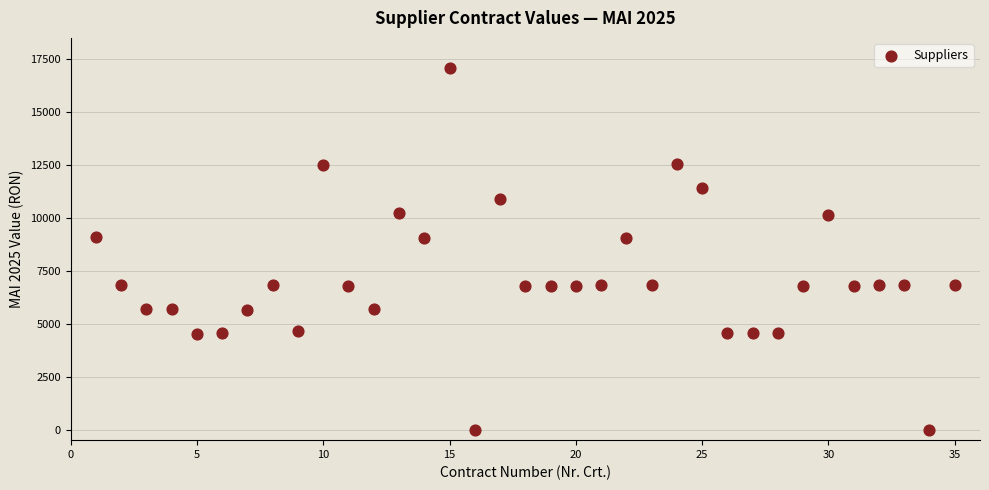

What is the range of Y values (max minus min)?

17092.0